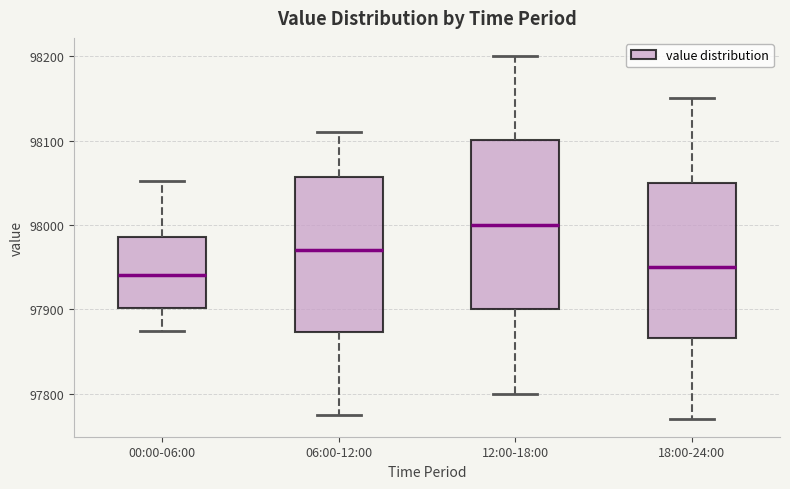

Reading left to right, read every box against the y-axis: the position of its median line, the range the box covers, and the ends of its whiskers. The values are not printed on the chart, so give them approximately, as read against the axis.

00:00-06:00: median 97940, box 97900 to 97990, whiskers 97870 to 98050
06:00-12:00: median 97970, box 97870 to 98060, whiskers 97780 to 98110
12:00-18:00: median 98000, box 97900 to 98100, whiskers 97800 to 98200
18:00-24:00: median 97950, box 97870 to 98050, whiskers 97770 to 98150